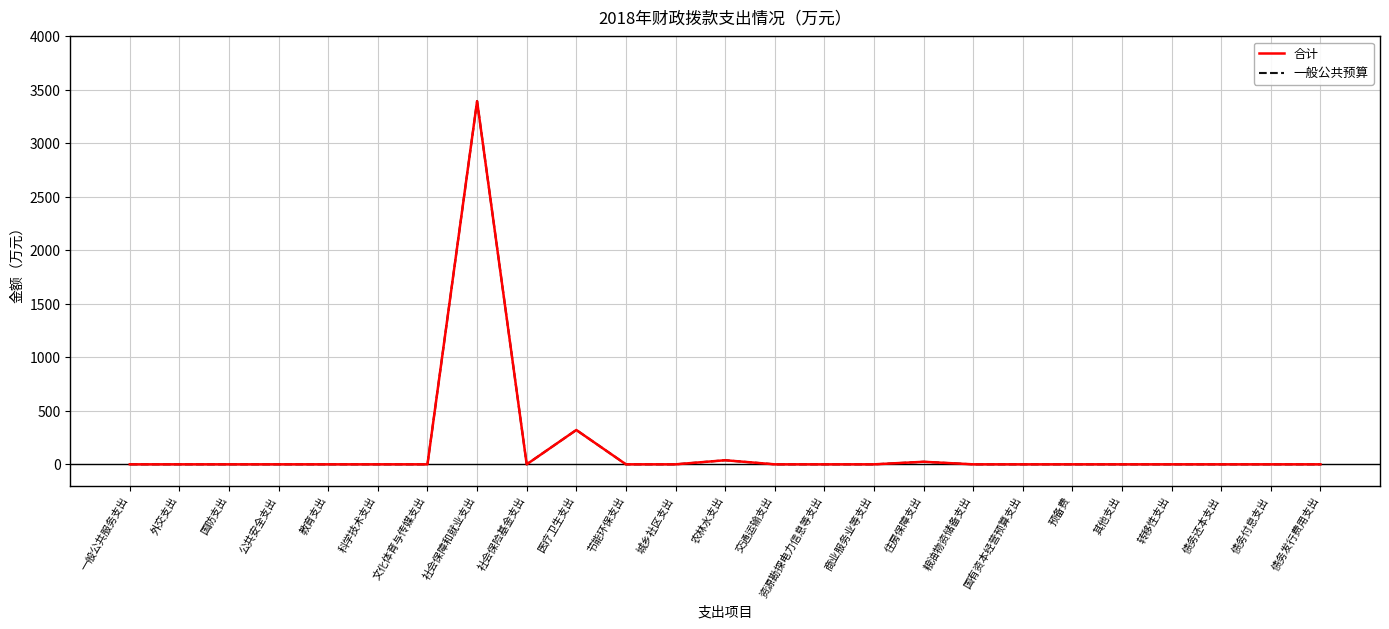

What is the sum of all 合计 values?

3778.1